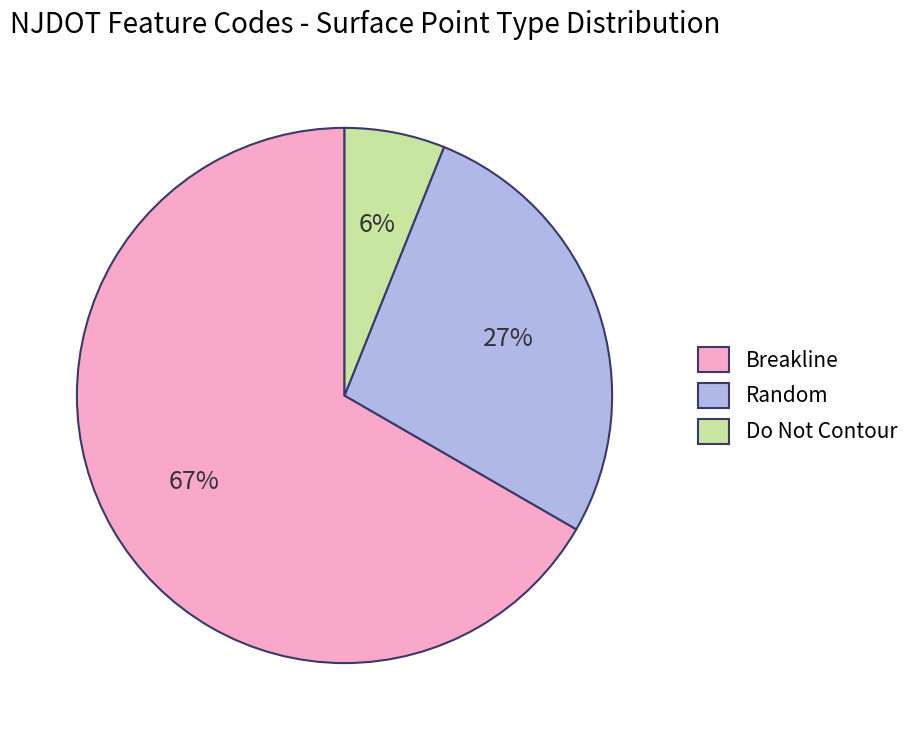

Rank the categories by value from lowest to highest.

Do Not Contour, Random, Breakline